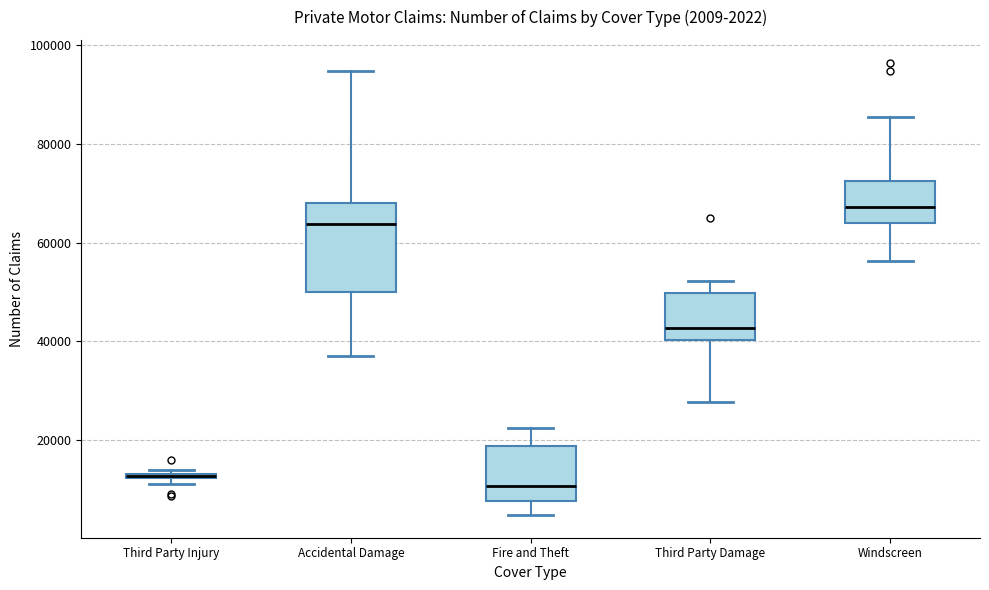

Comparing the boxes themselves (not the whiskers), which one is the tallest?

Accidental Damage